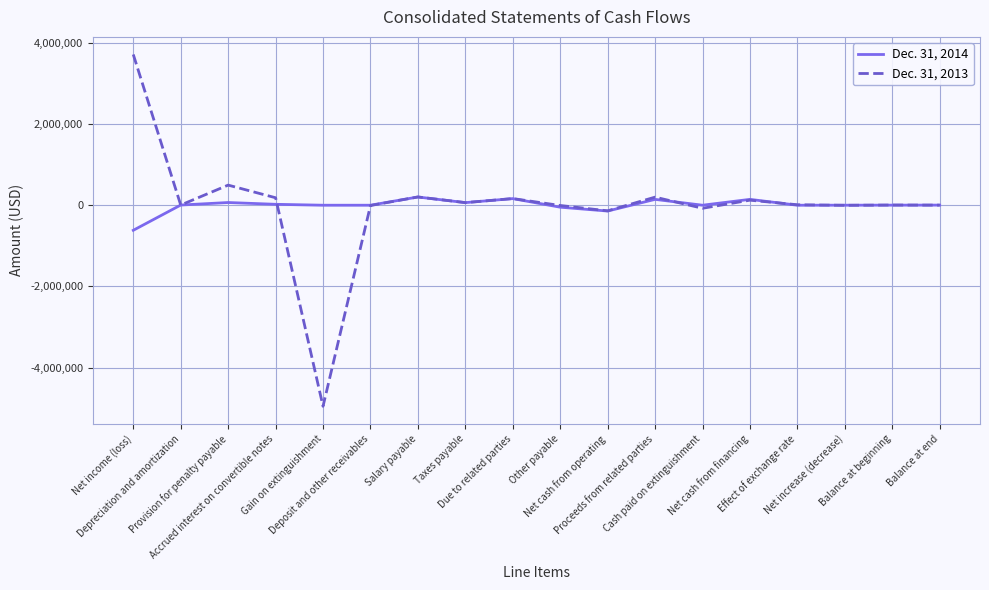

What is the smallest value displayed?

-4953880